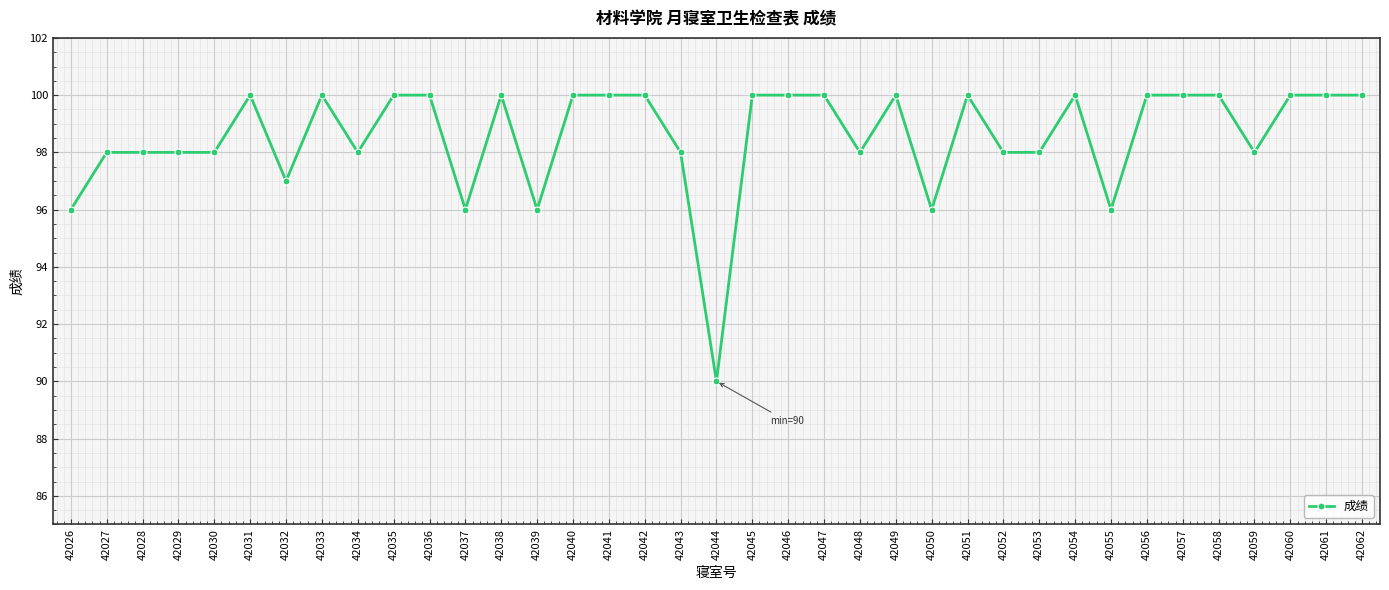

What is the ratio of the value at 42027 to the value at 42035?

1.0